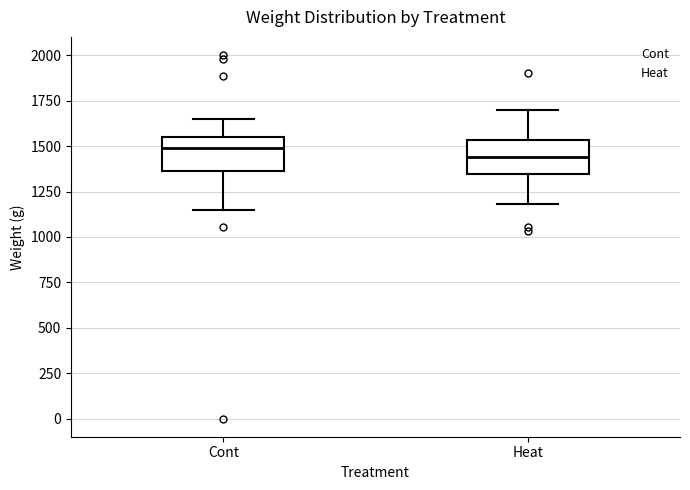

Where does the median line of the box for Cont sit on the y-axis? The values are not printed on the chart, so give them approximately, as read against the axis.

1500